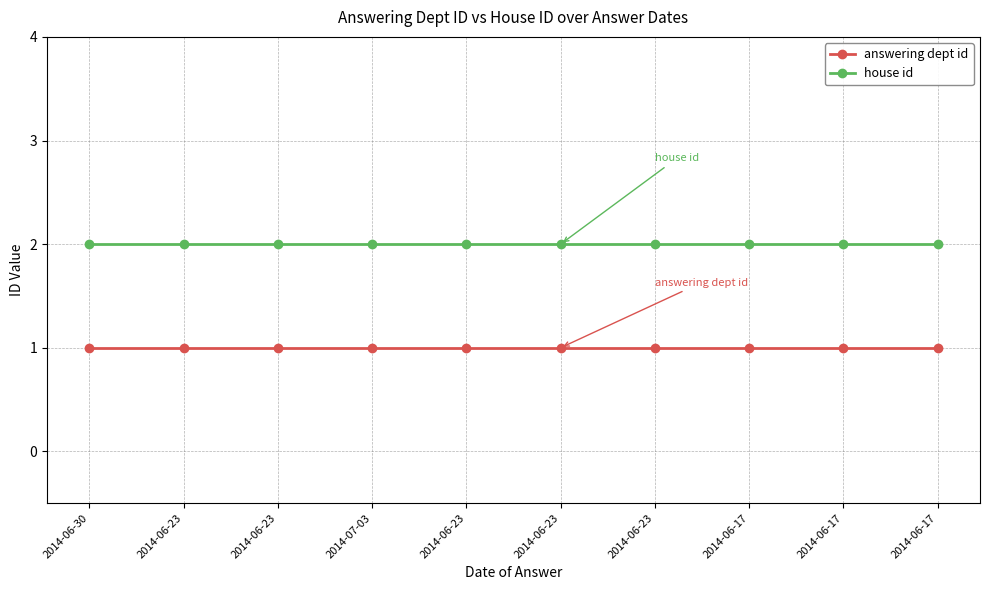

Which series has the largest total across all categories?

house id